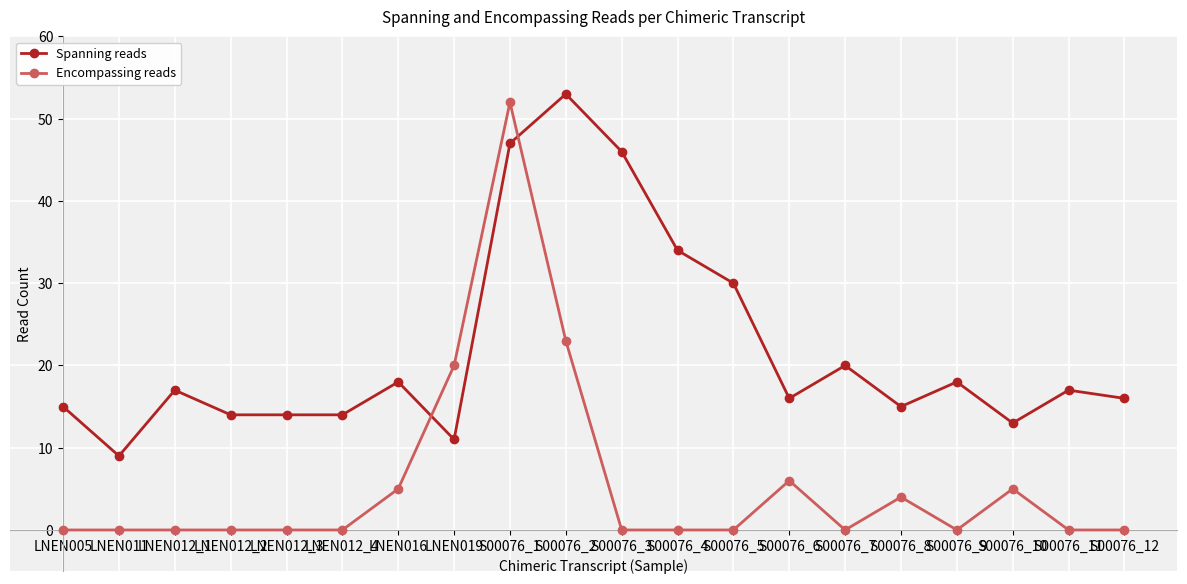

Which series has the largest total across all categories?

Spanning reads